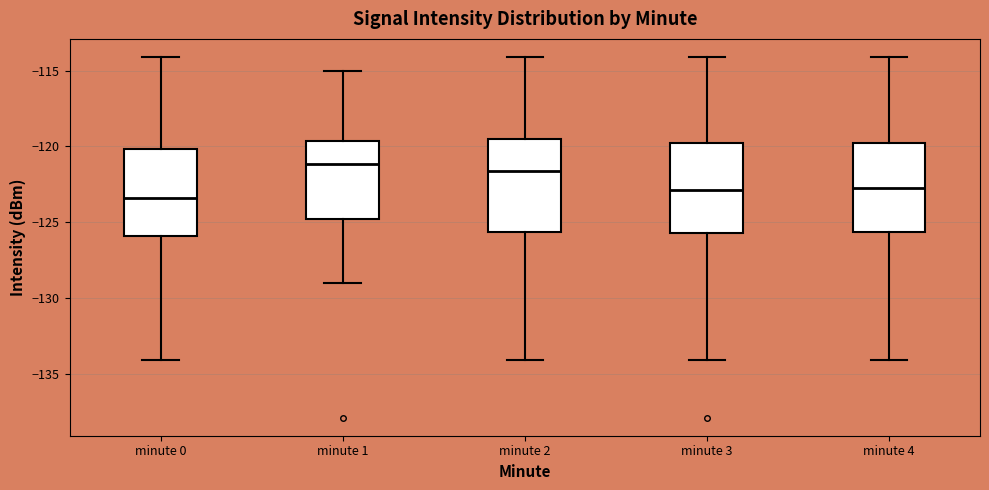

Reading left to right, transcribe this box plot: for each box, give where its median line is, the range the box spans, and where its two whiskers end, as read against the y-axis. The values are not printed on the chart, so give them approximately, as read against the axis.

minute 0: median -123.5, box -126.0 to -120.0, whiskers -134.0 to -114.0
minute 1: median -121.0, box -125.0 to -119.5, whiskers -129.0 to -115.0
minute 2: median -121.5, box -125.5 to -119.5, whiskers -134.0 to -114.0
minute 3: median -123.0, box -125.5 to -119.5, whiskers -134.0 to -114.0
minute 4: median -122.5, box -125.5 to -119.5, whiskers -134.0 to -114.0